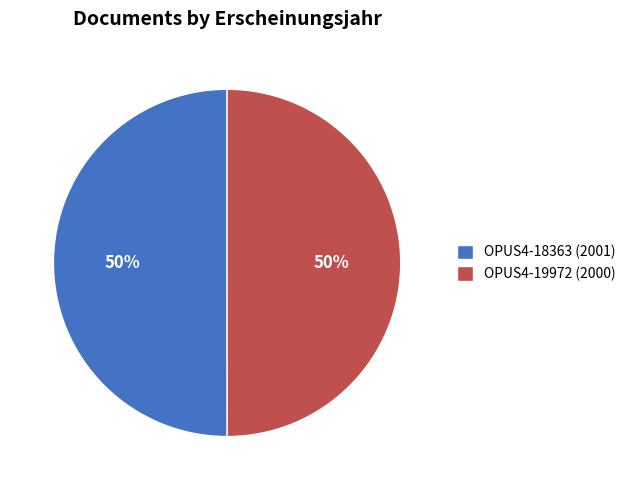

Combined, do OPUS4-18363 (2001) and OPUS4-19972 (2000) account for over 50%?

Yes